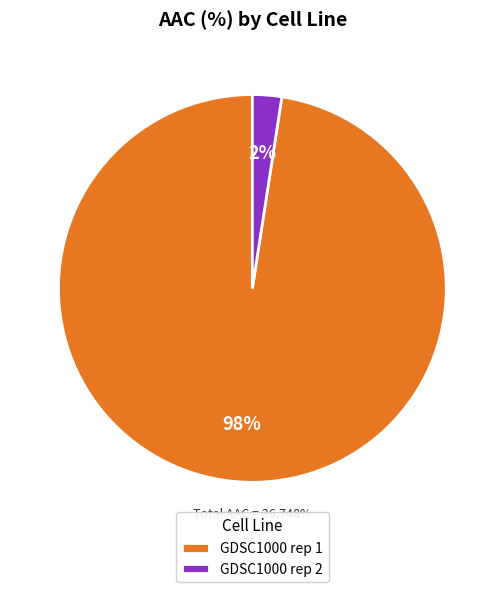

How many segments does this pie chart have?

2